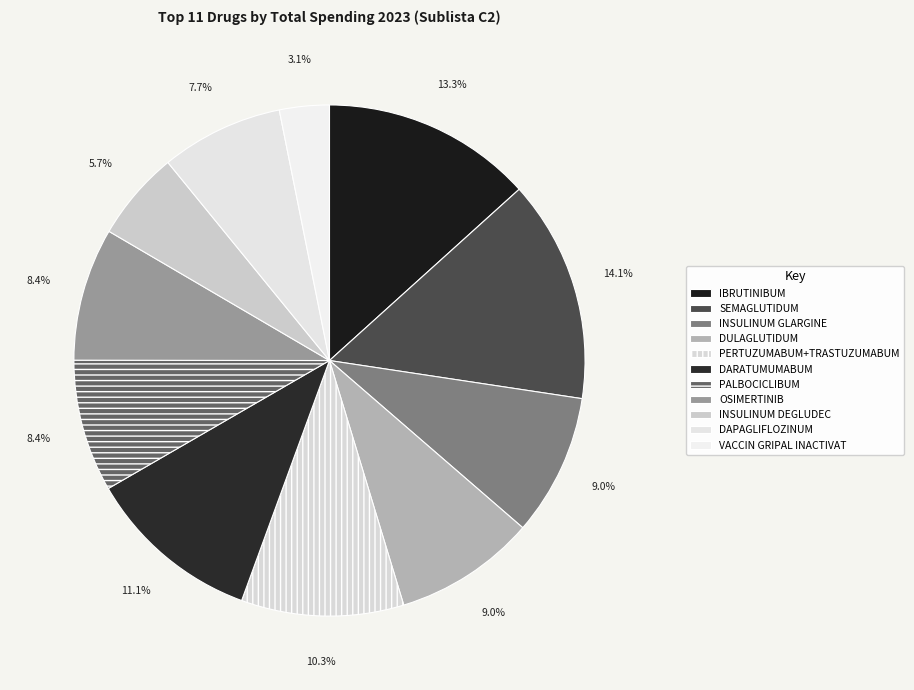

How many slices are in this pie chart?

11